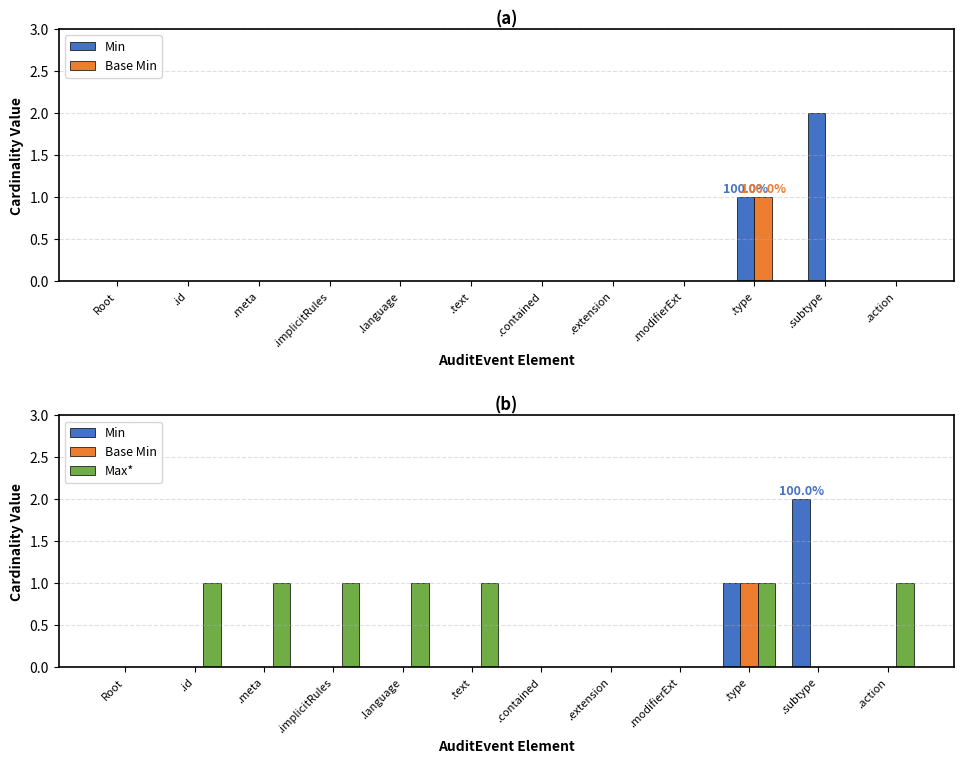

Which series has the largest range (max minus min)?

Min